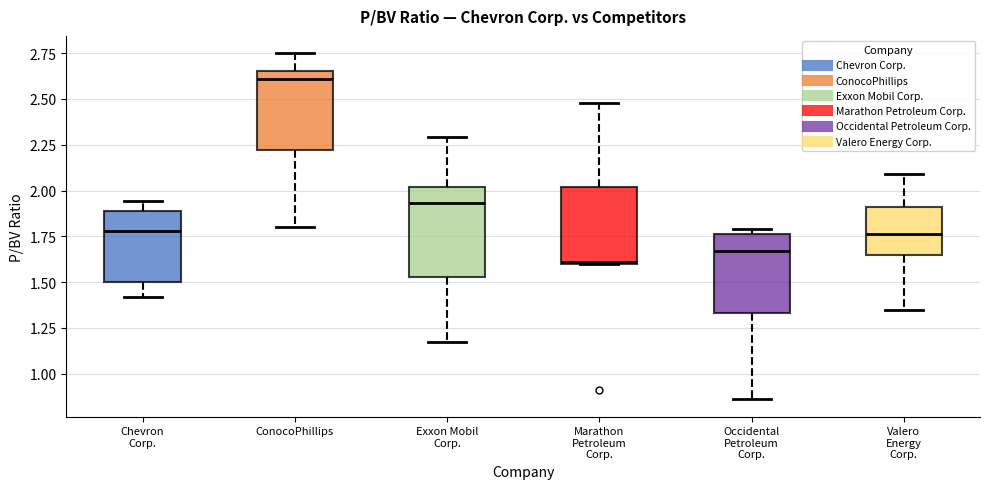

Where is the upper edge of the box for Exxon Mobil Corp. on the y-axis? The values are not printed on the chart, so give them approximately, as read against the axis.

2.00